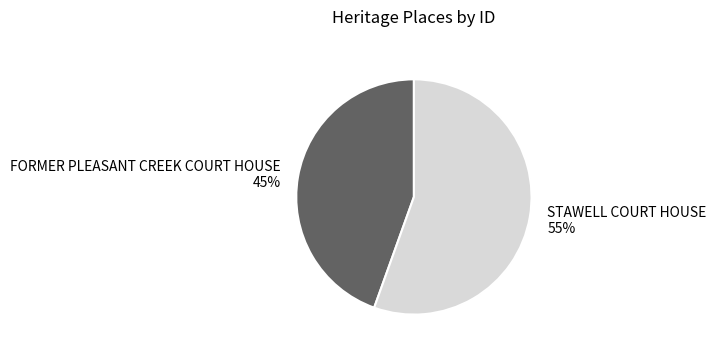

Is it true that FORMER PLEASANT CREEK COURT HOUSE is 33% of the pie?

False